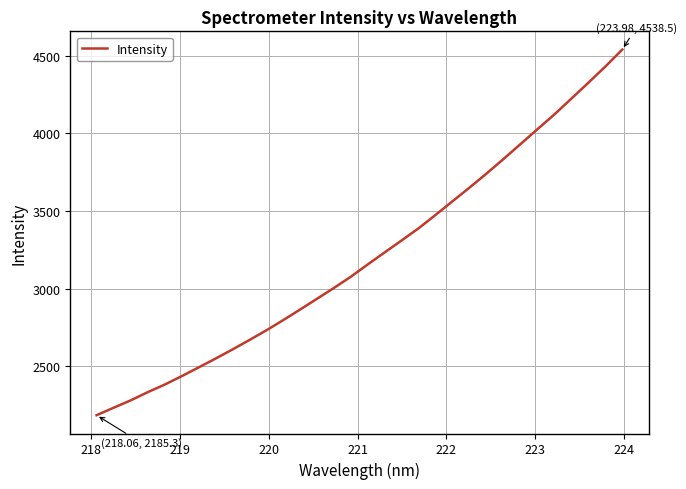

What is the minimum value shown in the chart?

2185.3